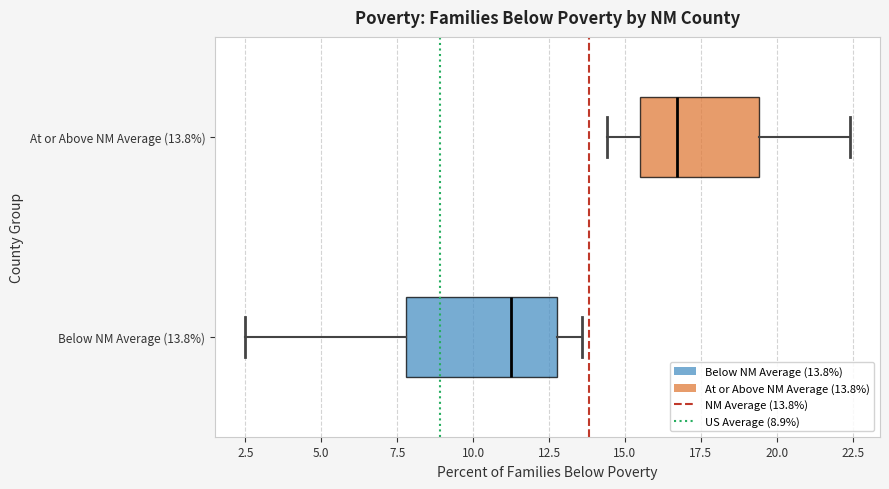

Where does the left whisker of the box for At or Above NM Average (13.8%) end on the x-axis? The values are not printed on the chart, so give them approximately, as read against the axis.

14.5